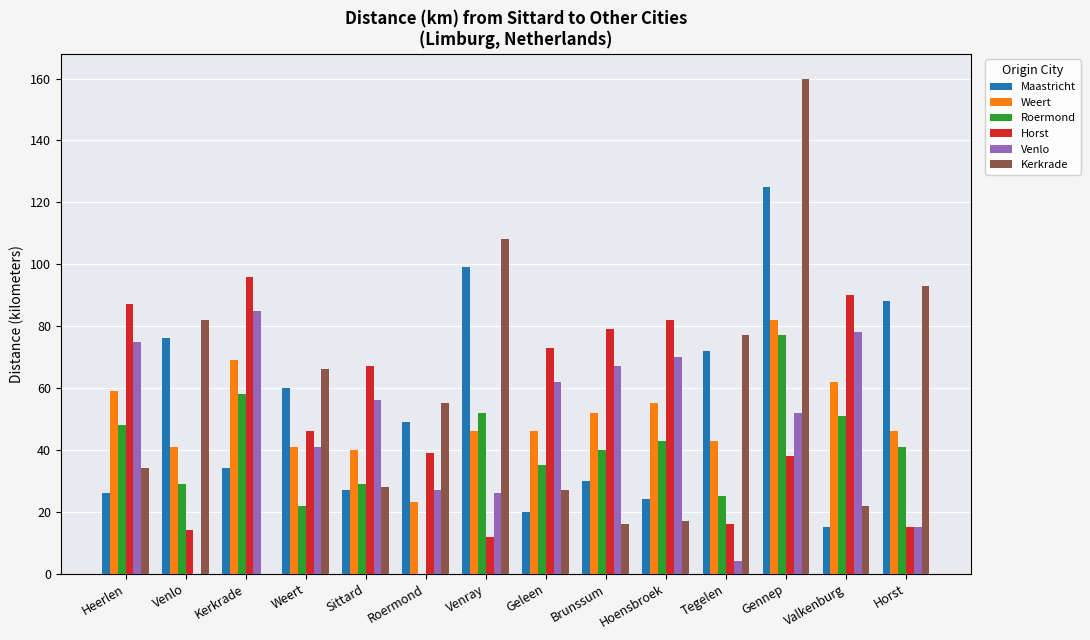

At which label does Kerkrade reach its peak?

Gennep